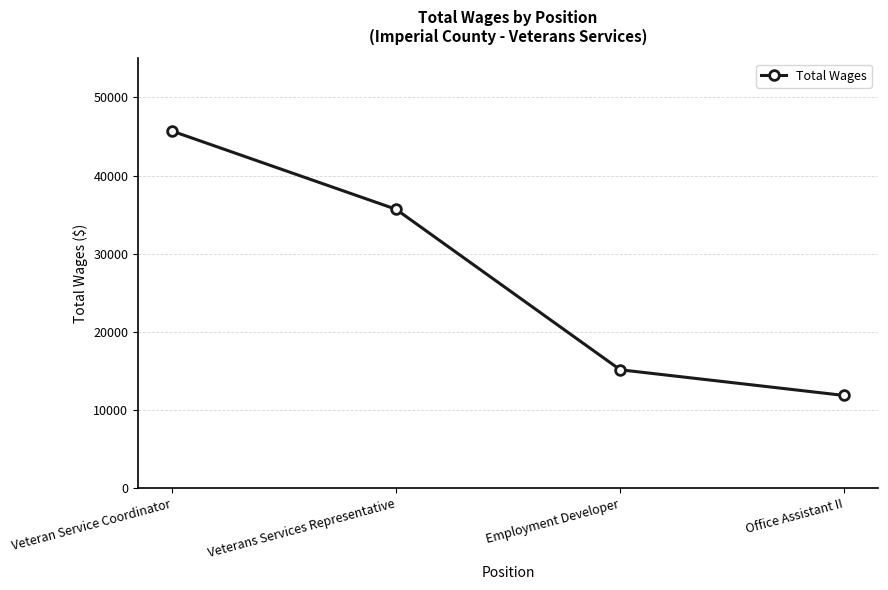

What is the difference between the maximum and minimum values?

33841